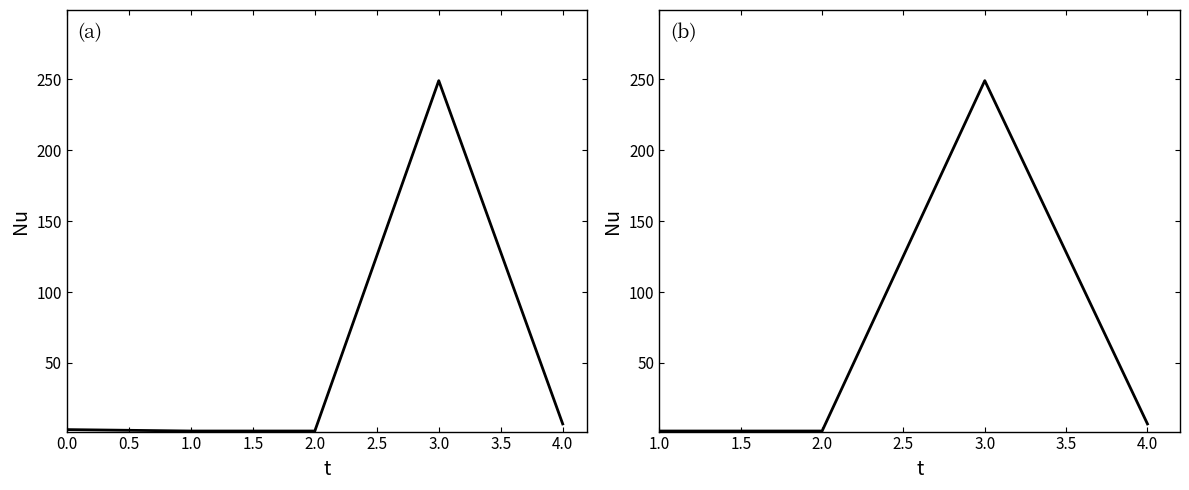

What is the smallest value displayed?

2